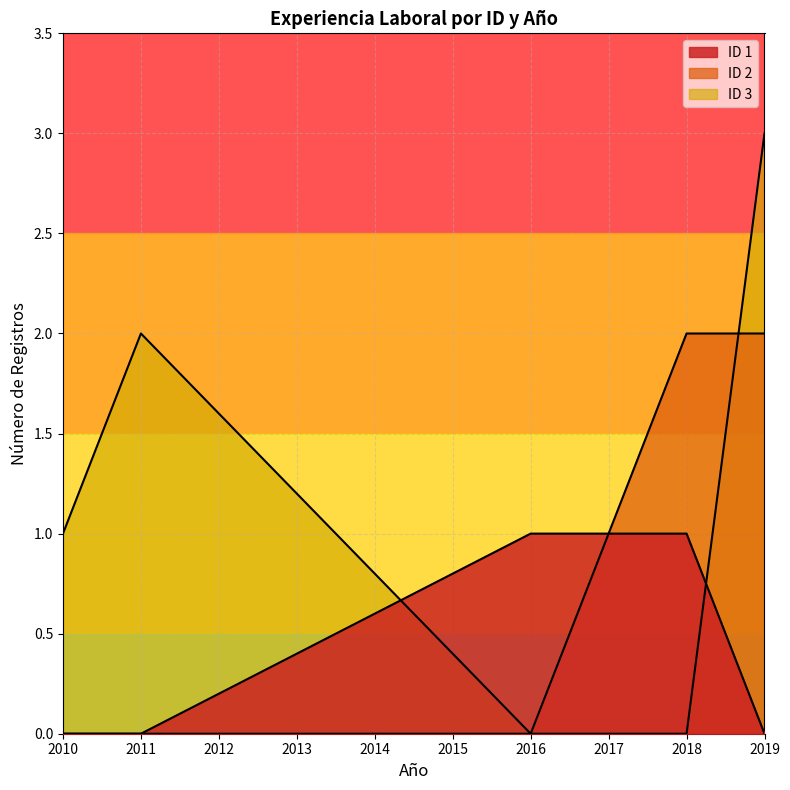

What is the greatest value displayed?

3